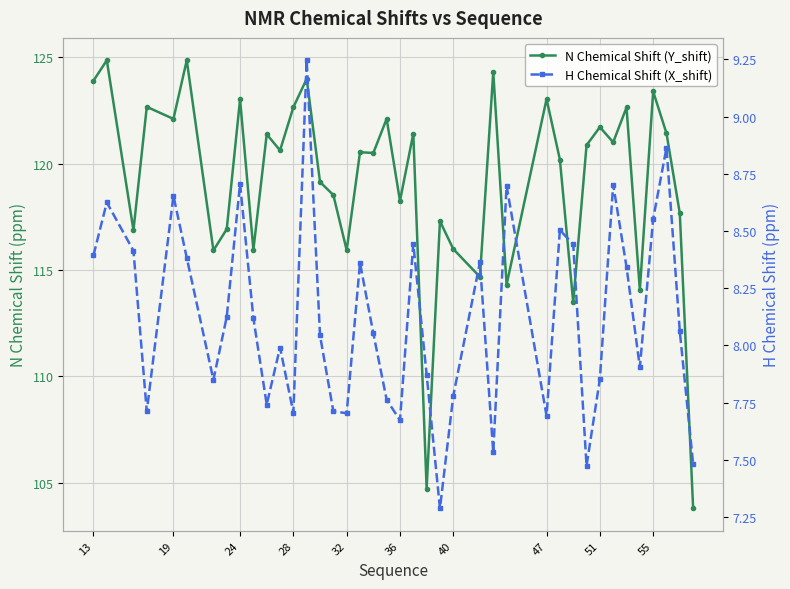

What is the value of the H Chemical Shift (X_shift) point at the 11th from the left?

7.7